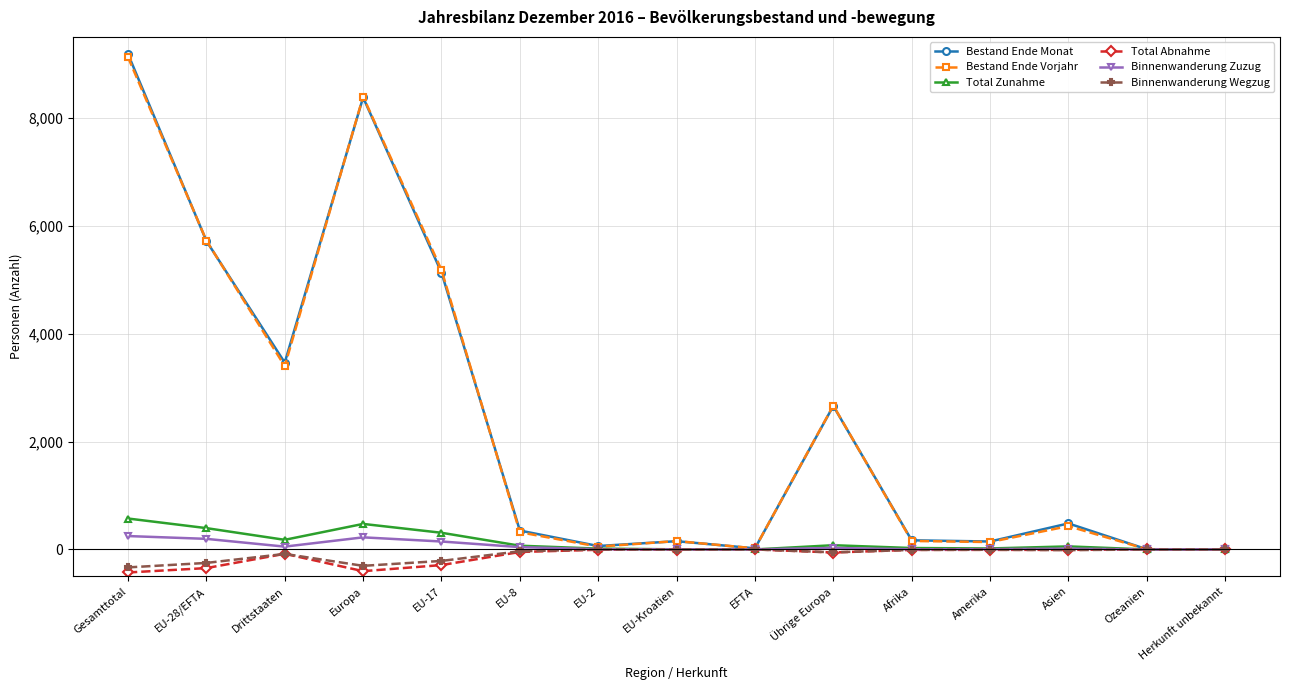

At how many categories does at least one series exceed 4042?

4